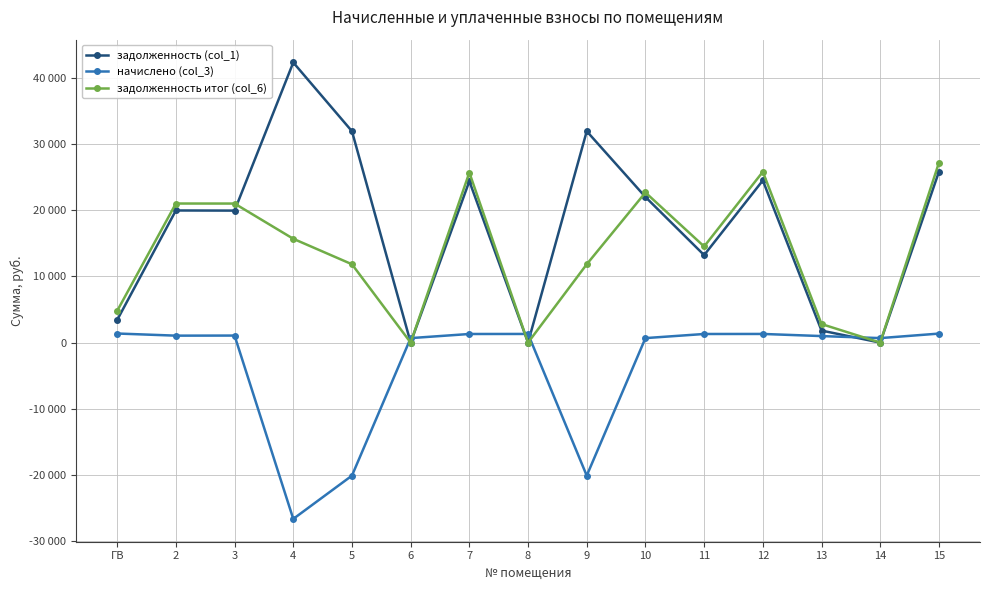

What are all the series names shown in the legend?

задолженность (col_1), начислено (col_3), задолженность итог (col_6)